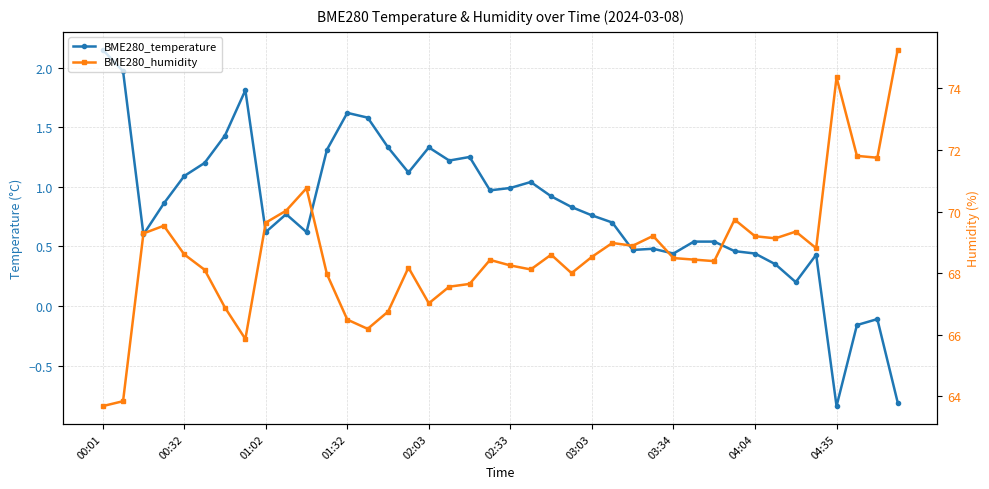

True or false: BME280_temperature and BME280_humidity intersect in this chart.

False